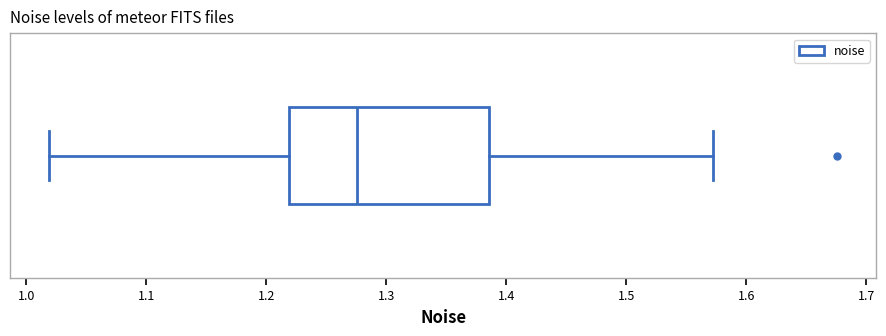

Where does the right whisker of the box end on the x-axis? The values are not printed on the chart, so give them approximately, as read against the axis.

1.57